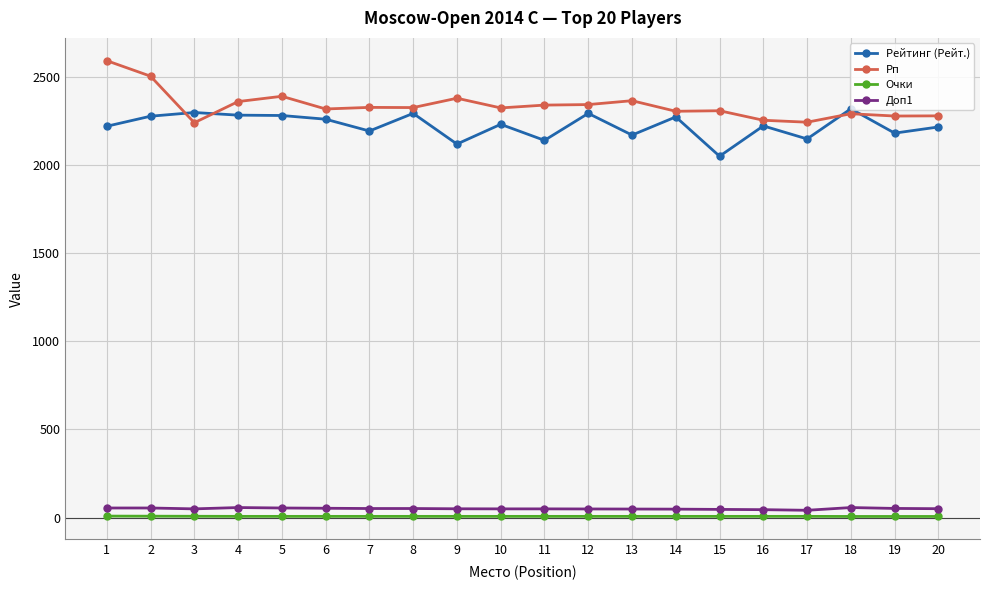

What are all the series names shown in the legend?

Рейтинг (Рейт.), Рп, Очки, Доп1